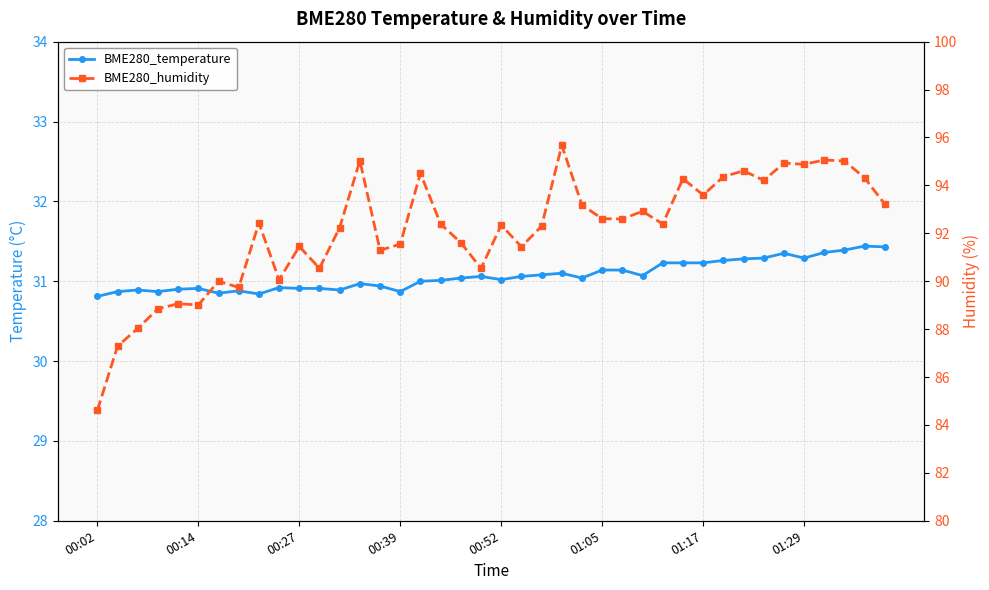

True or false: BME280_temperature and BME280_humidity cross at least once.

False